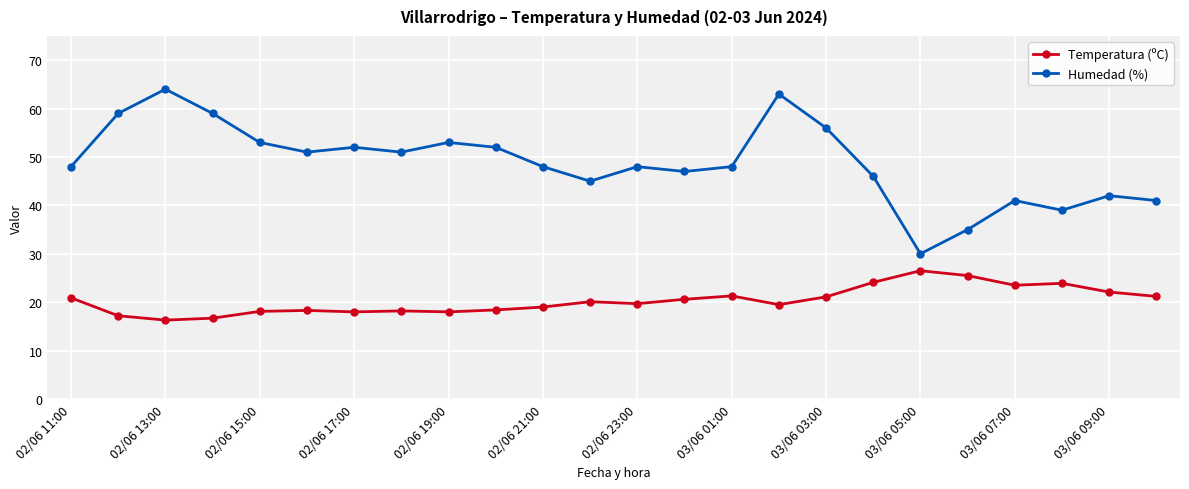

List the series in order of their peak value, lowest first.

Temperatura (ºC), Humedad (%)